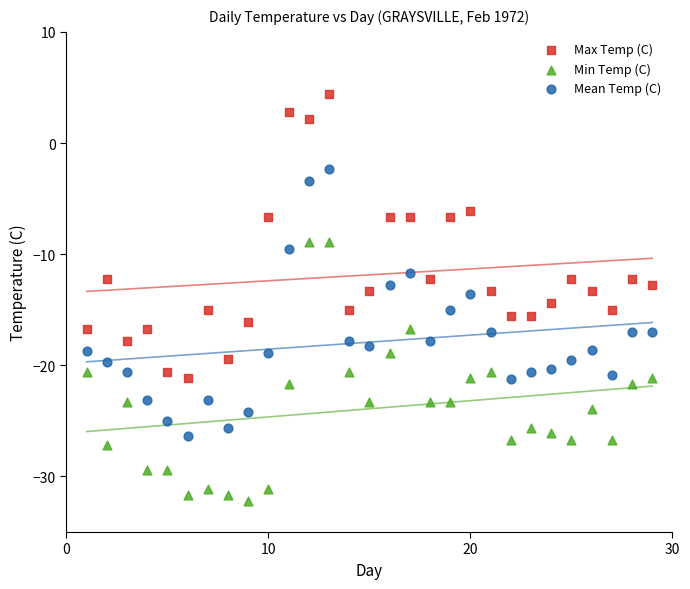

Across all data points, what is the range of X values (max minus min)?

28.0